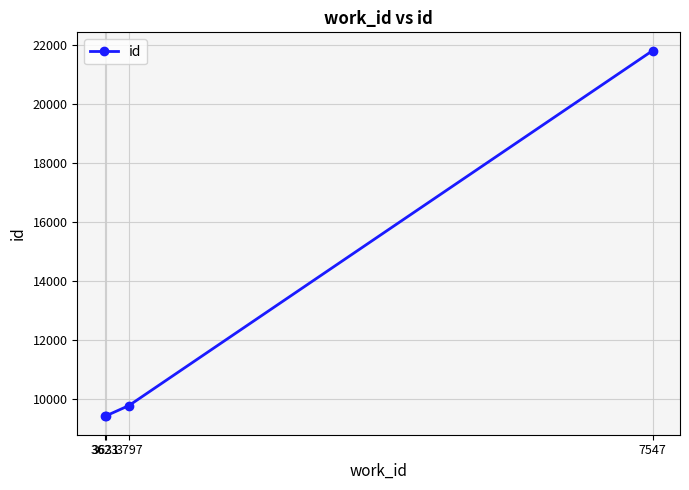

How many series are shown in this chart?

1